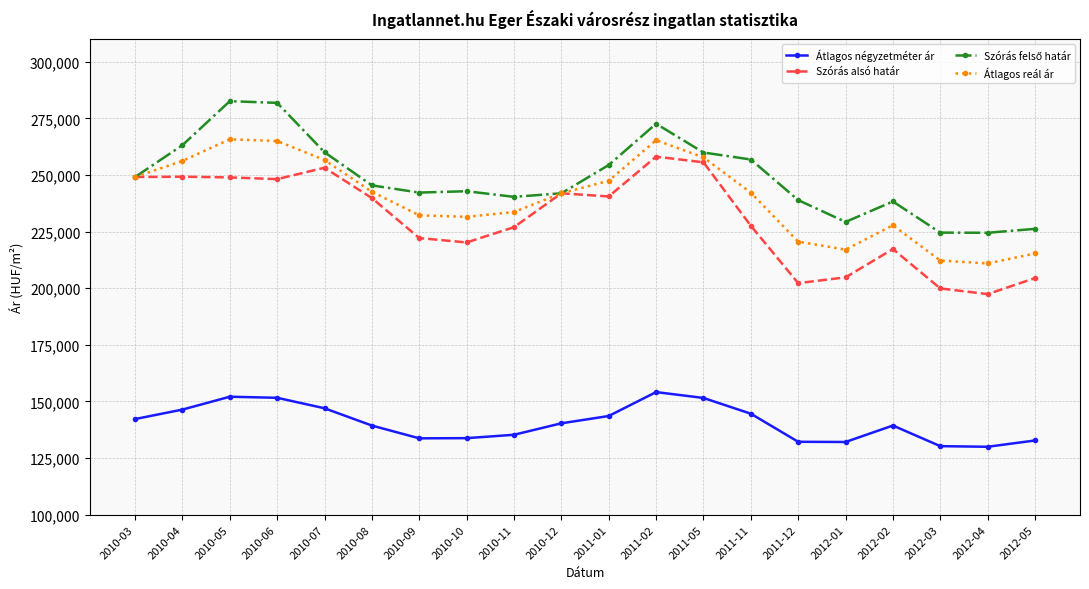

Is the value of Átlagos négyzetméter ár at 2010-08 greater than the value of Átlagos reál ár at 2010-03?

No